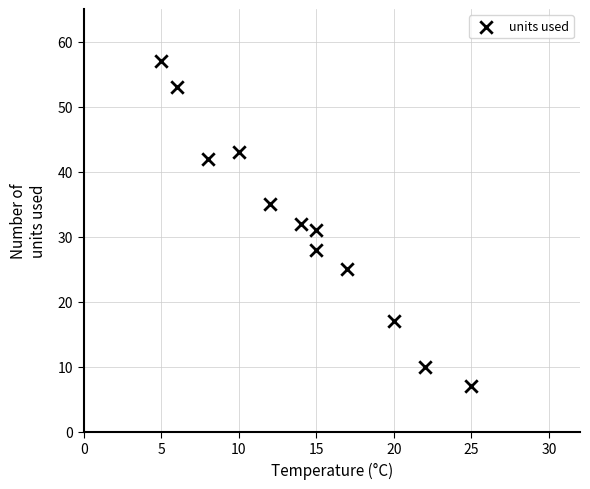

What is the range of Y values (max minus min)?

50